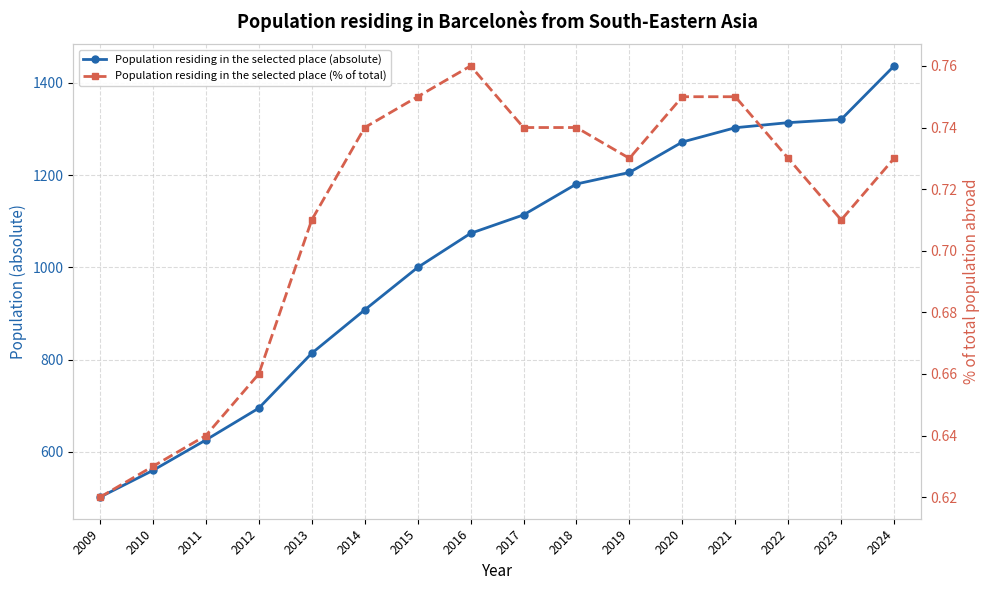

True or false: Population residing in the selected place (% of total) and Population residing in the selected place (absolute) intersect in this chart.

False